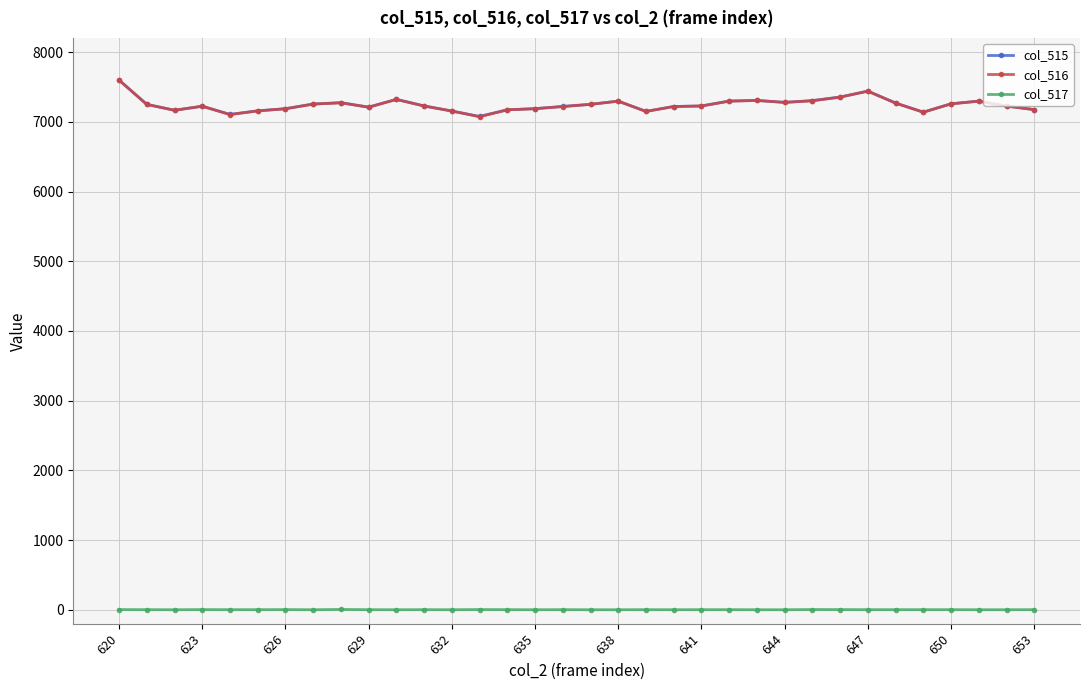

At how many categories does at least one series exceed 5857?

34